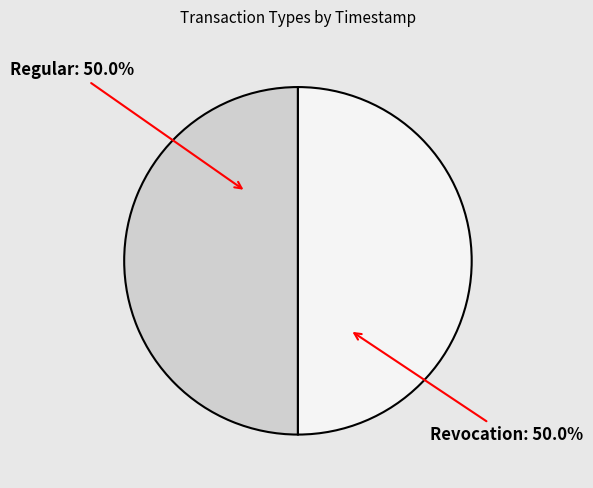

To the nearest percent, what portion does Revocation represent?

50%